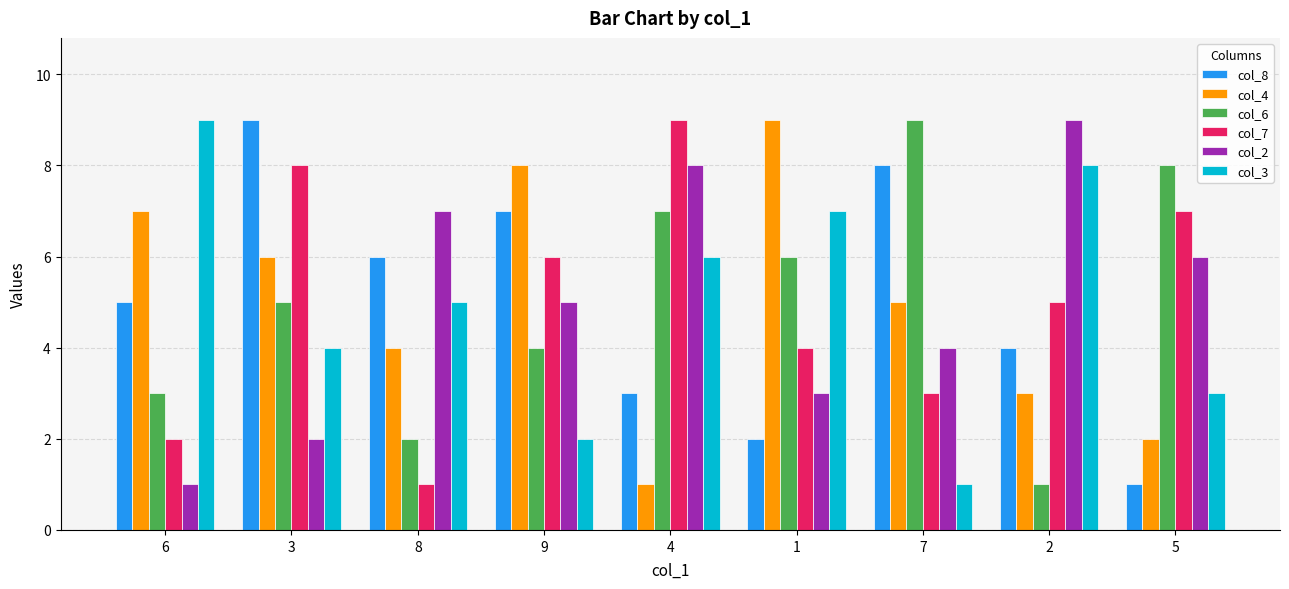

What is the total value across all series at 2?

30